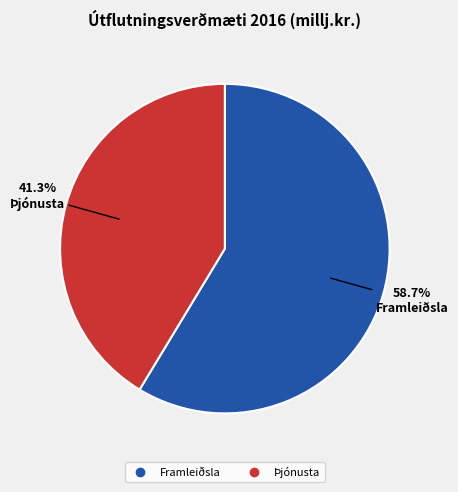

To the nearest percent, what is the combined percentage of Þjónusta and Framleiðsla?

100%